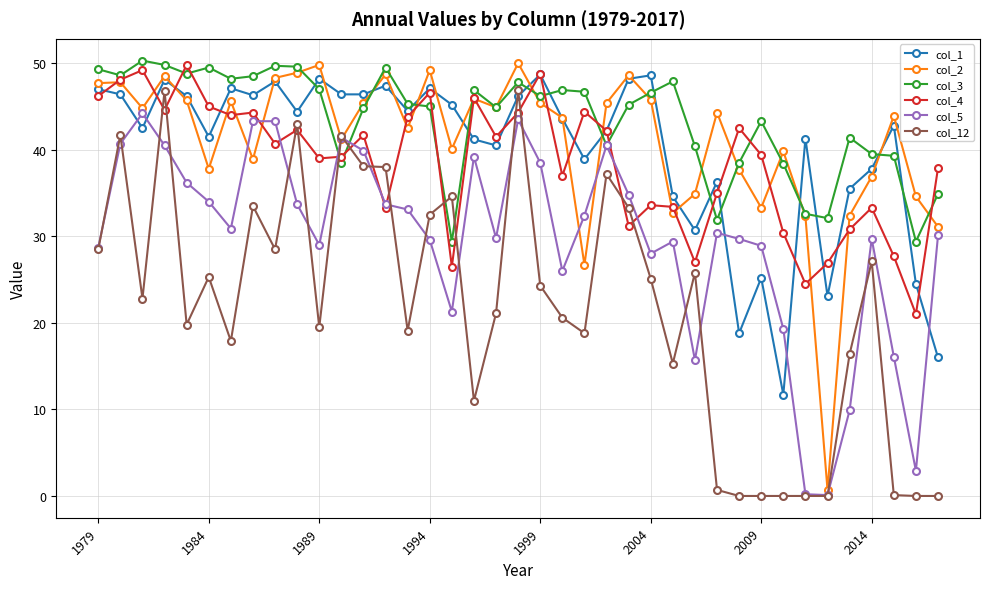

True or false: col_5 has more than 2 points higher than both neighbors.

True